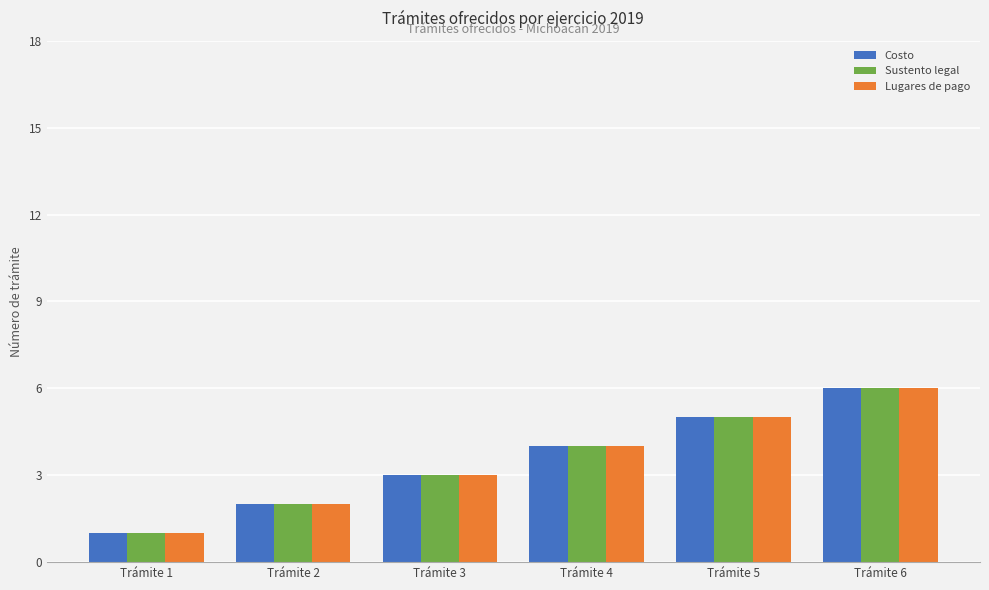

Reading right to left, list all the values displayed in this chart.

Costo: Trámite 6=6	Trámite 5=5	Trámite 4=4	Trámite 3=3	Trámite 2=2	Trámite 1=1
Sustento legal: Trámite 6=6	Trámite 5=5	Trámite 4=4	Trámite 3=3	Trámite 2=2	Trámite 1=1
Lugares de pago: Trámite 6=6	Trámite 5=5	Trámite 4=4	Trámite 3=3	Trámite 2=2	Trámite 1=1